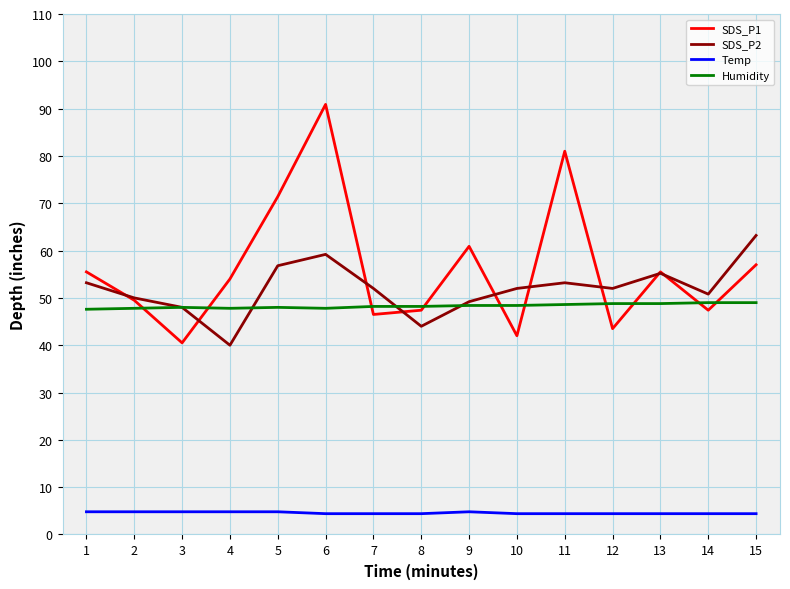

Between 3 and 9, which series saw the biggest shift?

SDS_P1